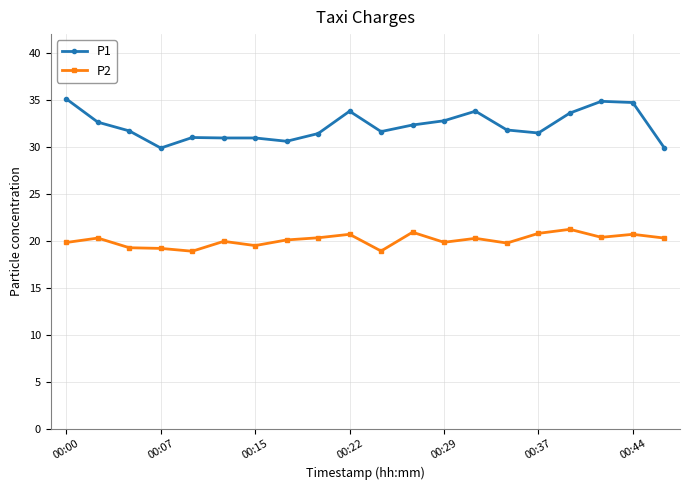

What is the average value of the P2 series?

20.1